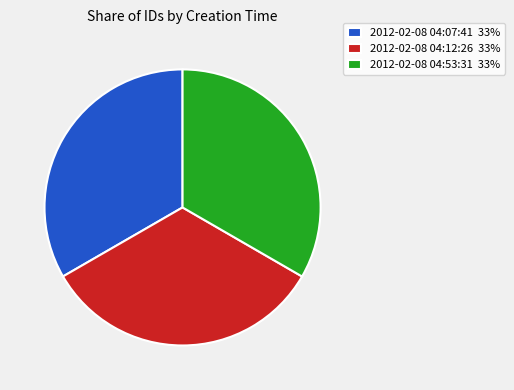

Is the sum of 2012-02-08 04:07:41 33% and 2012-02-08 04:12:26 33% greater than half?

Yes